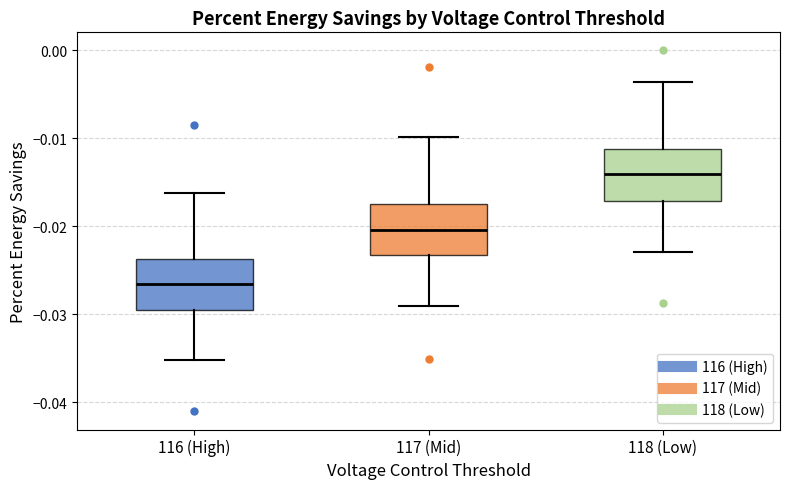

Reading left to right, read every box against the y-axis: the position of its median line, the range the box covers, and the ends of its whiskers. The values are not printed on the chart, so give them approximately, as read against the axis.

116 (High): median -0.027, box -0.030 to -0.024, whiskers -0.035 to -0.016
117 (Mid): median -0.020, box -0.023 to -0.017, whiskers -0.029 to -0.010
118 (Low): median -0.014, box -0.017 to -0.011, whiskers -0.023 to -0.004